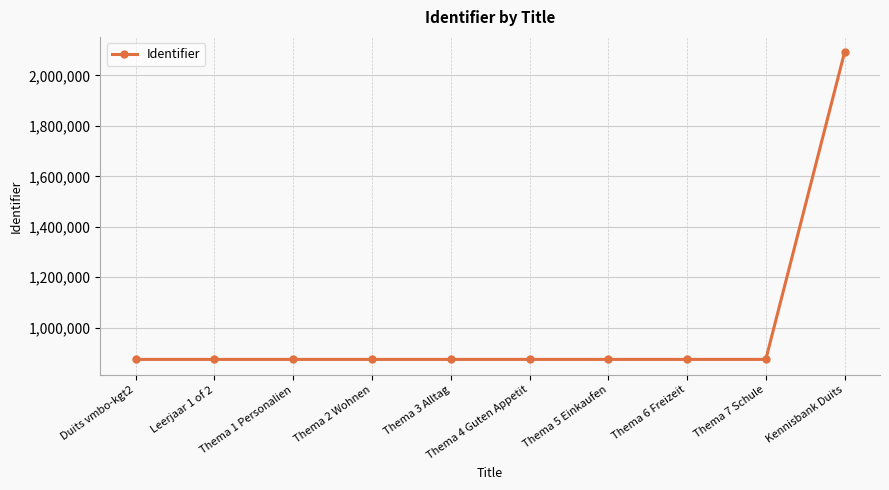

Count the number of categories in the chart.

10